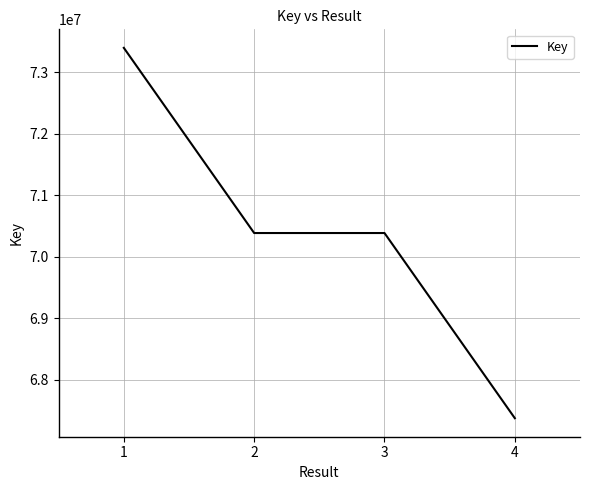

What is the greatest value displayed?

73392520